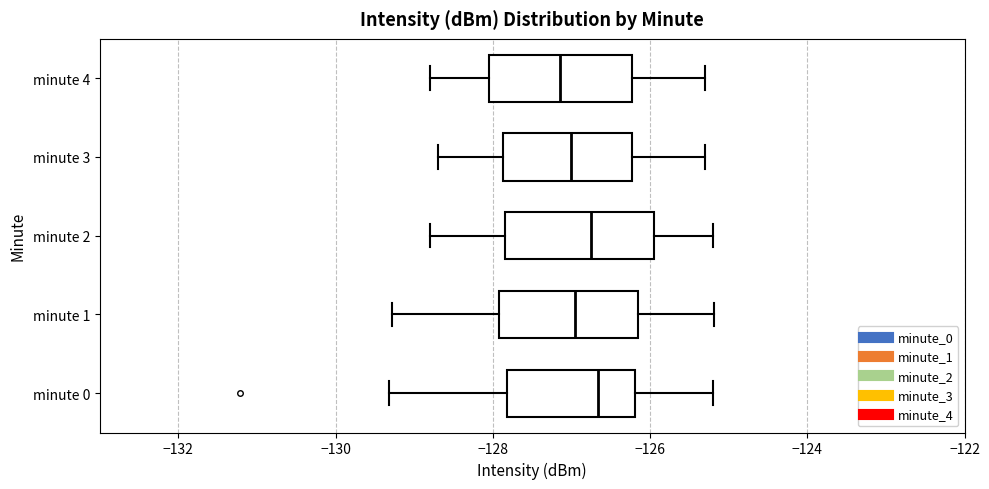

Reading bottom to top, transcribe this box plot: for each box, give where its median line is, the range the box spans, and where its two whiskers end, as read against the x-axis. The values are not printed on the chart, so give them approximately, as read against the axis.

minute 0: median -126.6, box -127.8 to -126.2, whiskers -129.4 to -125.2
minute 1: median -127.0, box -128.0 to -126.2, whiskers -129.2 to -125.2
minute 2: median -126.8, box -127.8 to -126.0, whiskers -128.8 to -125.2
minute 3: median -127.0, box -127.8 to -126.2, whiskers -128.6 to -125.2
minute 4: median -127.2, box -128.0 to -126.2, whiskers -128.8 to -125.2